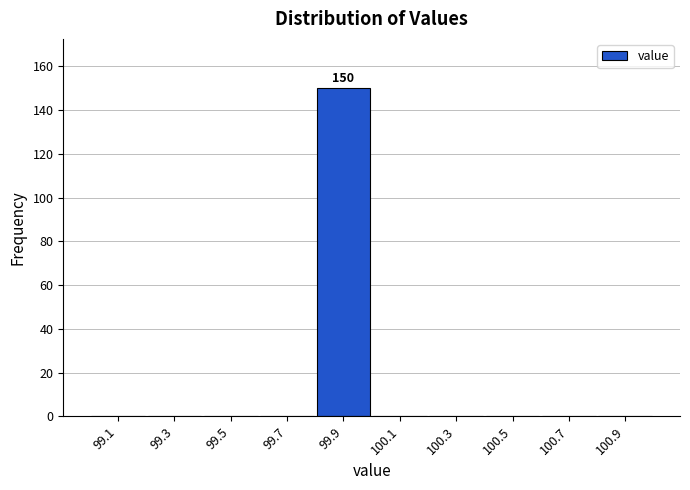

Over which range of the x-axis is the bar tallest?

99.8 to 100.0